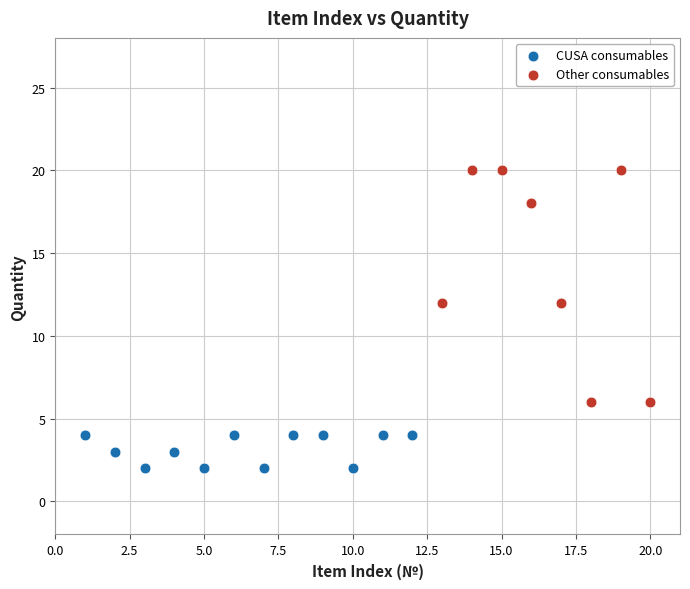

Which series contains the highest Y value?

Other consumables